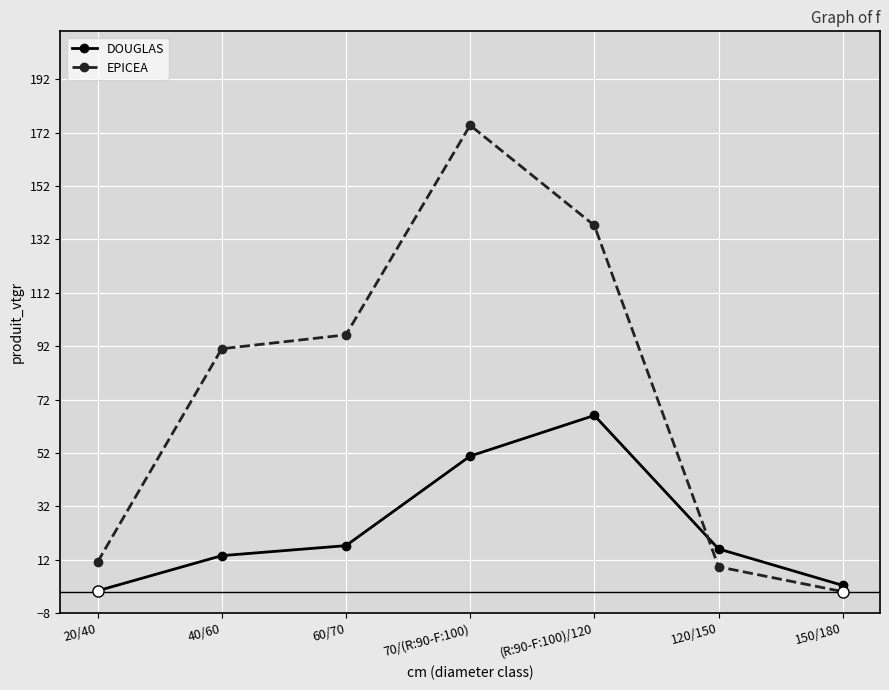

In EPICEA, how many points are higher than both neighbors (excluding endpoints)?

1